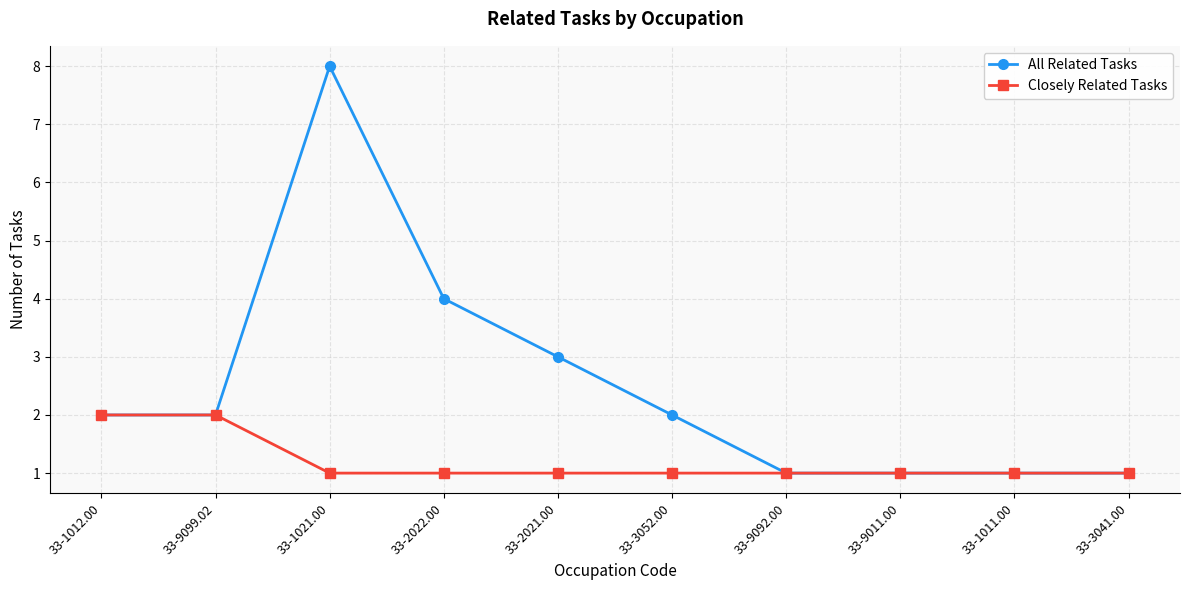

Rank the series by their average value, from lowest to highest.

Closely Related Tasks, All Related Tasks